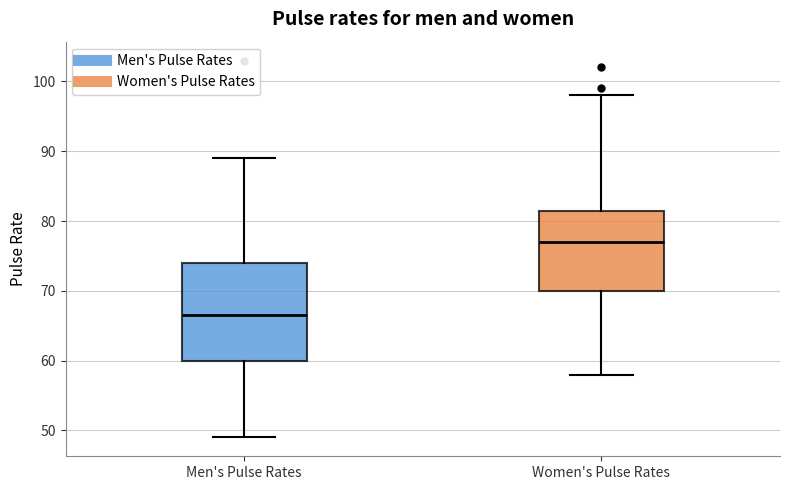

Reading left to right, transcribe this box plot: for each box, give where its median line is, the range the box spans, and where its two whiskers end, as read against the y-axis. The values are not printed on the chart, so give them approximately, as read against the axis.

Men's Pulse Rates: median 67, box 60 to 74, whiskers 49 to 89
Women's Pulse Rates: median 77, box 70 to 82, whiskers 58 to 98